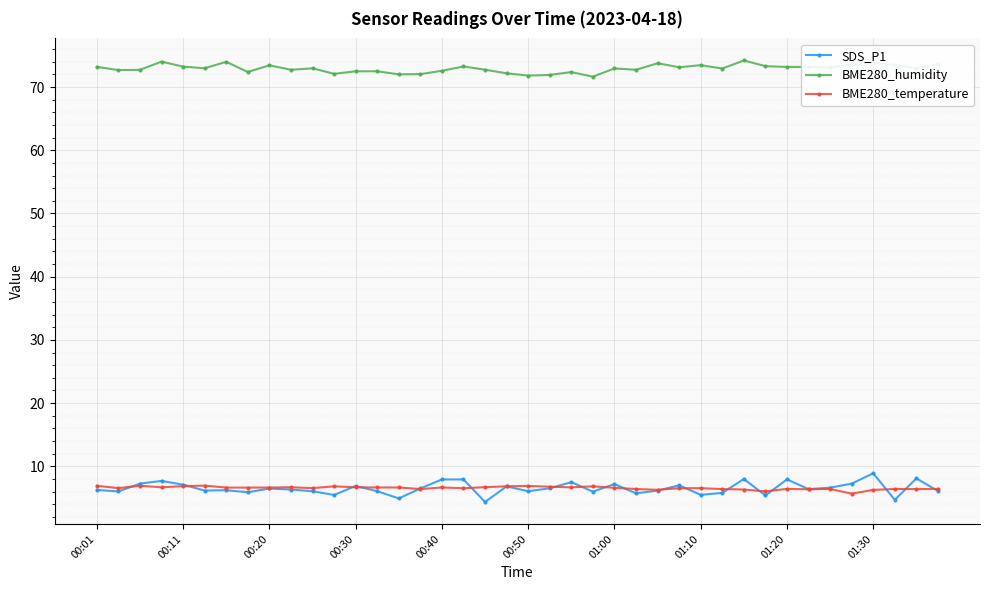

True or false: SDS_P1 and BME280_humidity cross at least once.

False